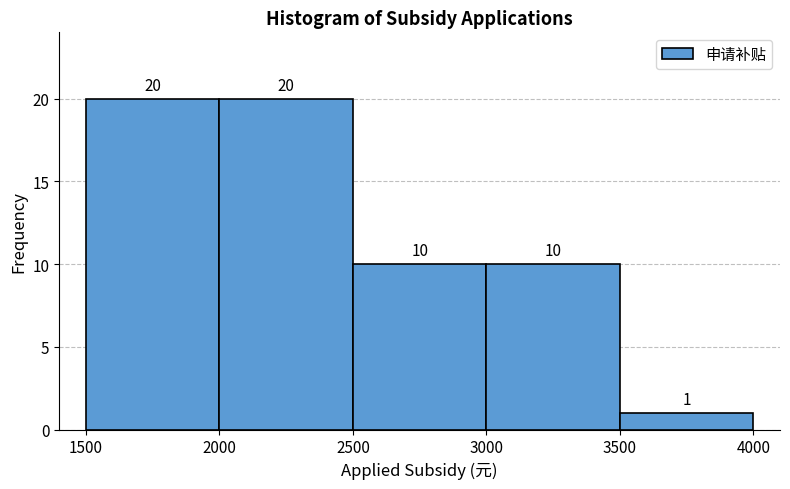

Reading left to right, transcribe this chart: for each bar, give the range it covers on the x-axis and its height.

1500 to 2000: 20
2000 to 2500: 20
2500 to 3000: 10
3000 to 3500: 10
3500 to 4000: 1